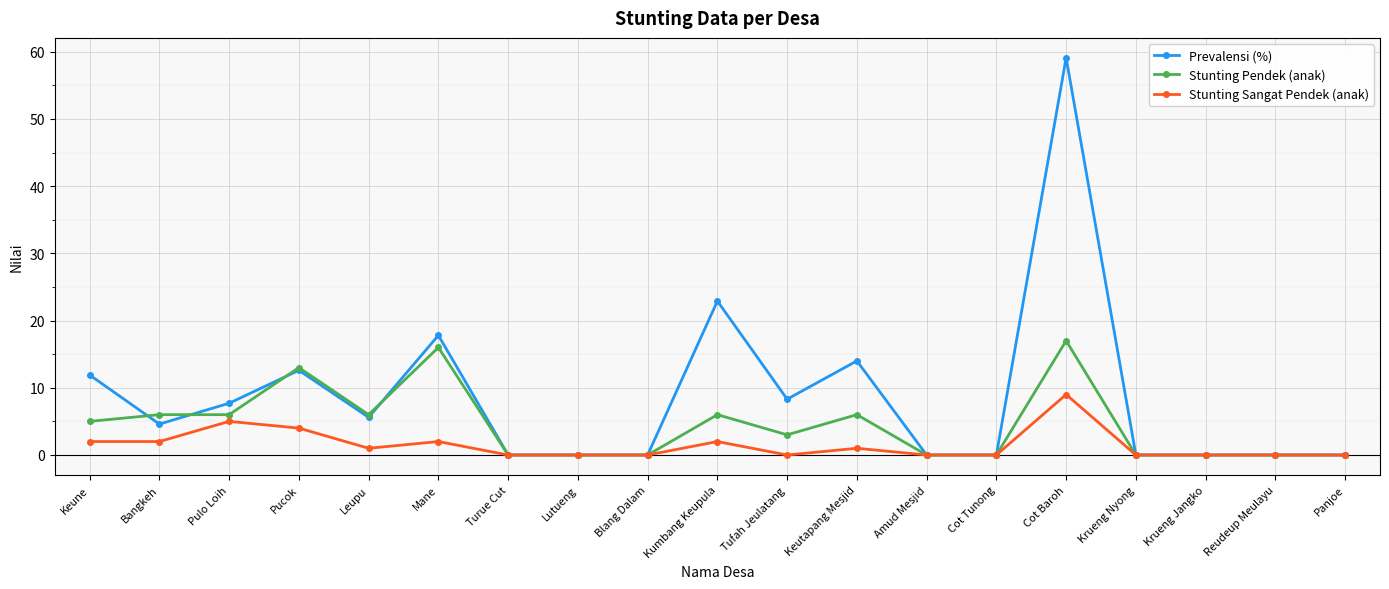

True or false: Prevalensi (%) has a value of -40.1 at Reudeup Meulayu.

False